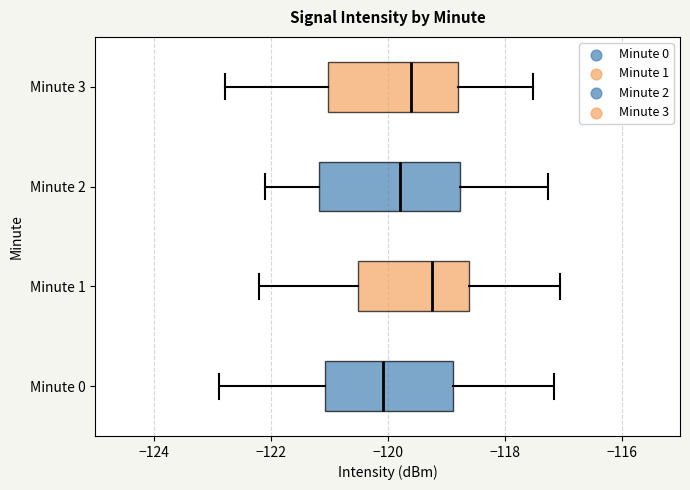

Reading bottom to top, read every box against the x-axis: the position of its median line, the range the box covers, and the ends of its whiskers. The values are not printed on the chart, so give them approximately, as read against the axis.

Minute 0: median -120.0, box -121.0 to -118.8, whiskers -122.8 to -117.2
Minute 1: median -119.2, box -120.6 to -118.6, whiskers -122.2 to -117.0
Minute 2: median -119.8, box -121.2 to -118.8, whiskers -122.0 to -117.2
Minute 3: median -119.6, box -121.0 to -118.8, whiskers -122.8 to -117.6